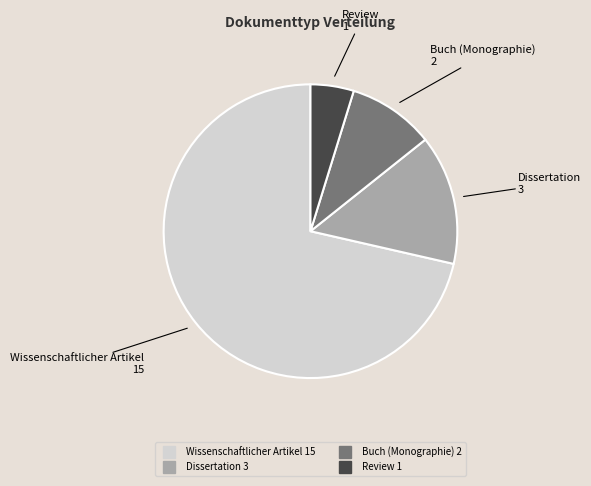

Is there a majority slice in this chart?

Yes